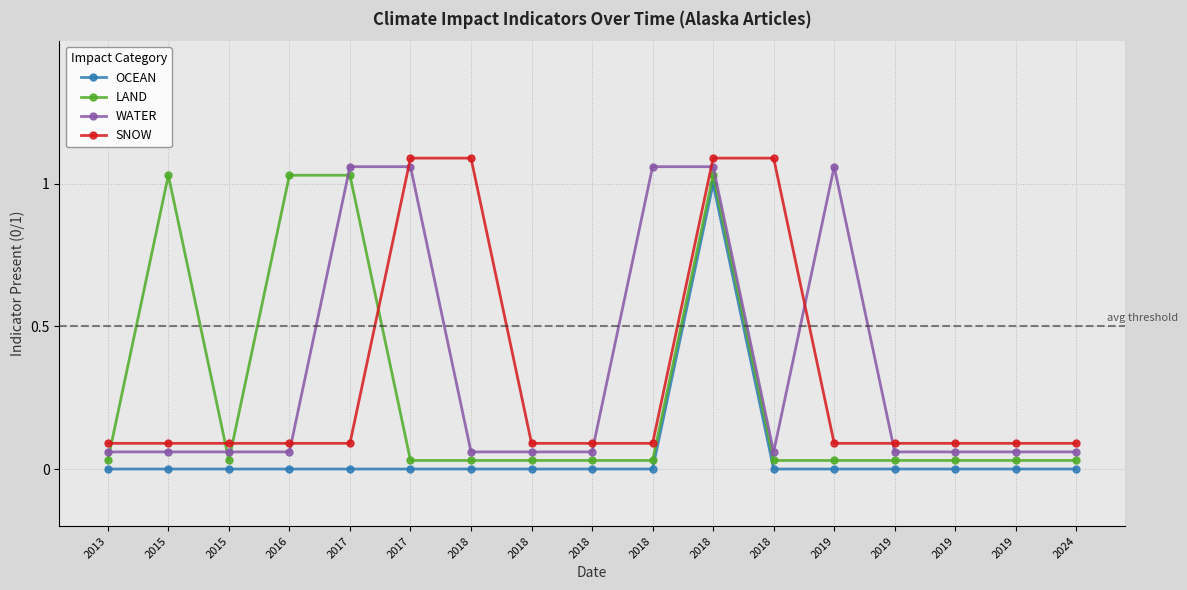

Reading right to left, list all the values displayed in this chart.

OCEAN: 2024=0.0	2019=0.0	2019=0.0	2019=0.0	2019=0.0	2018=0.0	2018=1.0	2018=0.0	2018=0.0	2018=0.0	2018=0.0	2017=0.0	2017=0.0	2016=0.0	2015=0.0	2015=0.0	2013=0.0
LAND: 2024=0.0	2019=0.0	2019=0.0	2019=0.0	2019=0.0	2018=0.0	2018=1.0	2018=0.0	2018=0.0	2018=0.0	2018=0.0	2017=0.0	2017=1.0	2016=1.0	2015=0.0	2015=1.0	2013=0.0
WATER: 2024=0.1	2019=0.1	2019=0.1	2019=0.1	2019=1.1	2018=0.1	2018=1.1	2018=1.1	2018=0.1	2018=0.1	2018=0.1	2017=1.1	2017=1.1	2016=0.1	2015=0.1	2015=0.1	2013=0.1
SNOW: 2024=0.1	2019=0.1	2019=0.1	2019=0.1	2019=0.1	2018=1.1	2018=1.1	2018=0.1	2018=0.1	2018=0.1	2018=1.1	2017=1.1	2017=0.1	2016=0.1	2015=0.1	2015=0.1	2013=0.1